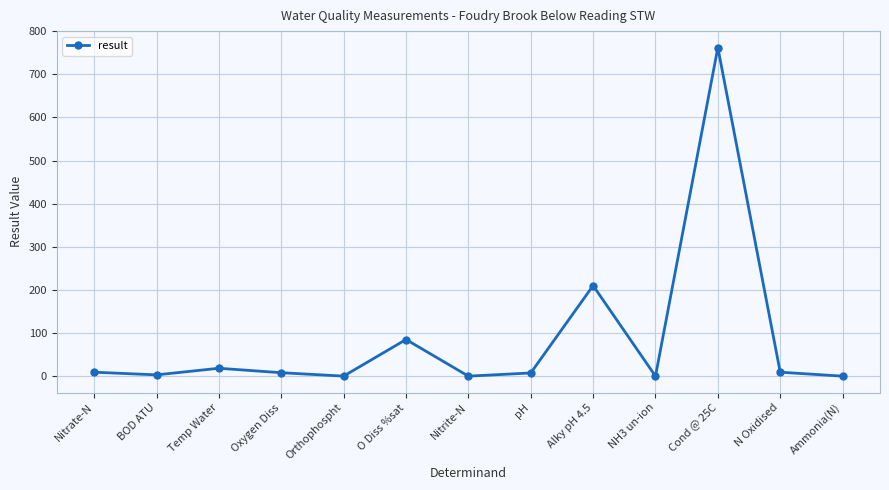

The chart shows a value of 9.2 at Nitrate-N. True or false?

True